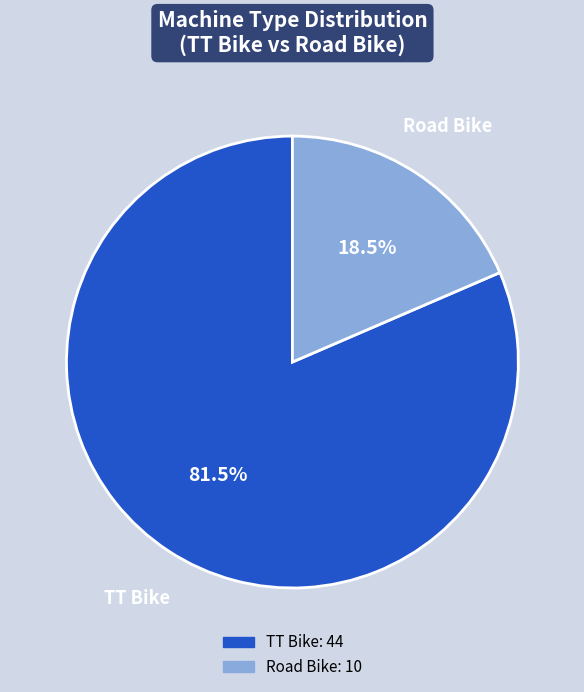

Between TT Bike and Road Bike, which is larger?

TT Bike